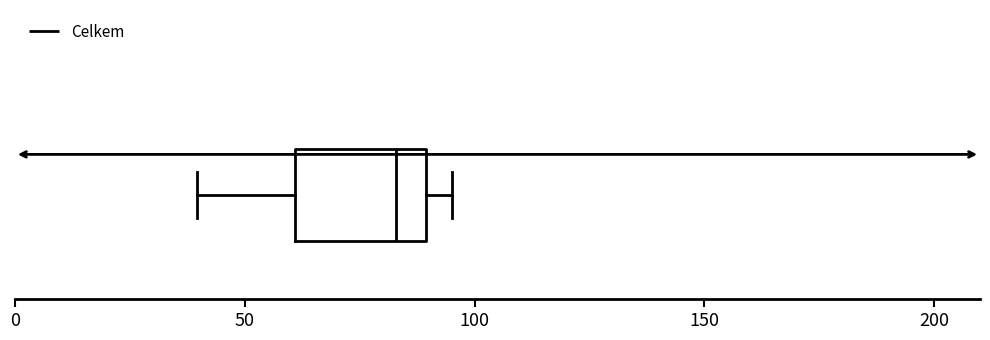

Where does the left whisker of the box end on the x-axis? The values are not printed on the chart, so give them approximately, as read against the axis.

40